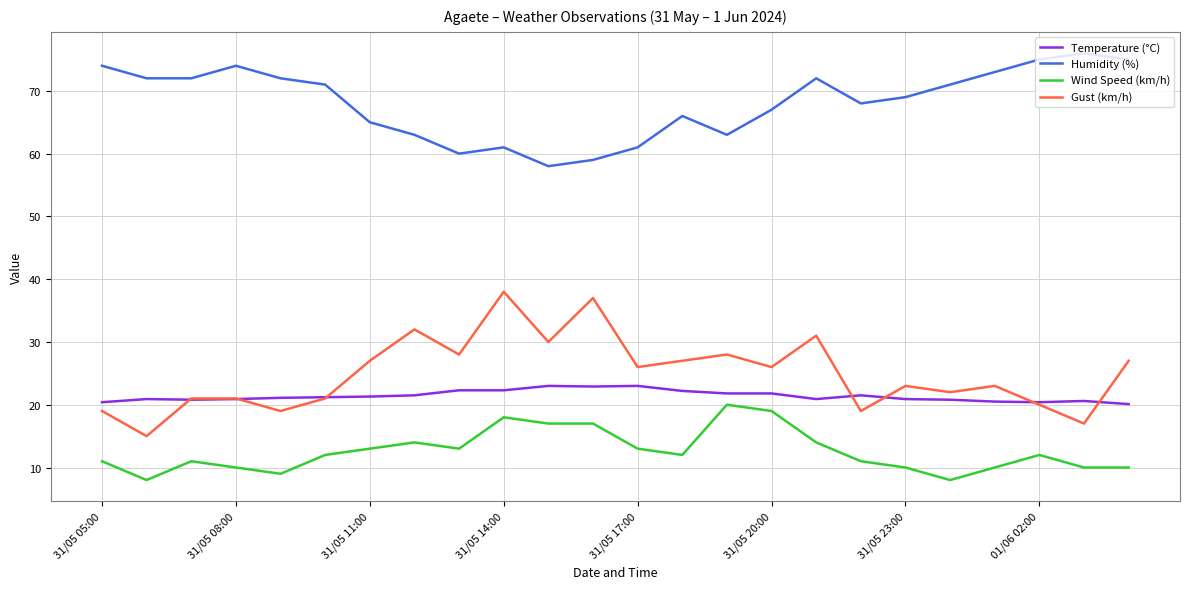

What is the greatest value displayed?

76.0